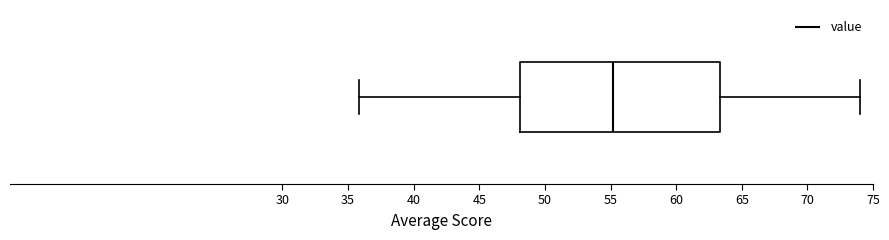

Read this box plot against the x-axis: the position of the median line, the range covered by the box, and the ends of both whiskers. The values are not printed on the chart, so give them approximately, as read against the axis.

median 55.0, box 48.0 to 63.5, whiskers 36.0 to 74.0